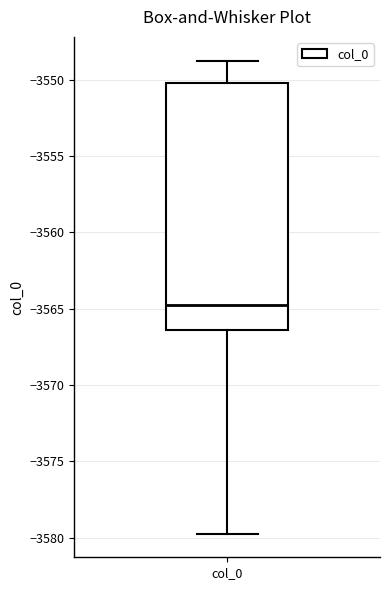

Transcribe this box plot: give where the median line is, the range the box spans, and where the two whiskers end, as read against the y-axis. The values are not printed on the chart, so give them approximately, as read against the axis.

median -3564.5, box -3566.5 to -3550.0, whiskers -3579.5 to -3548.5